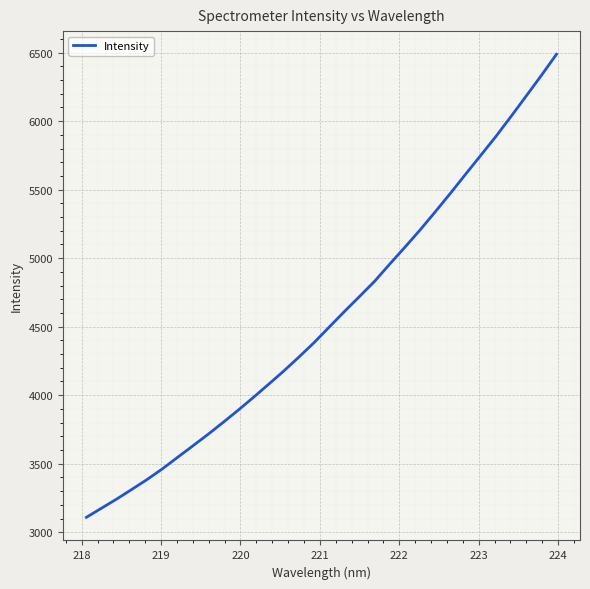

What is the difference between the maximum and minimum values?

3378.9